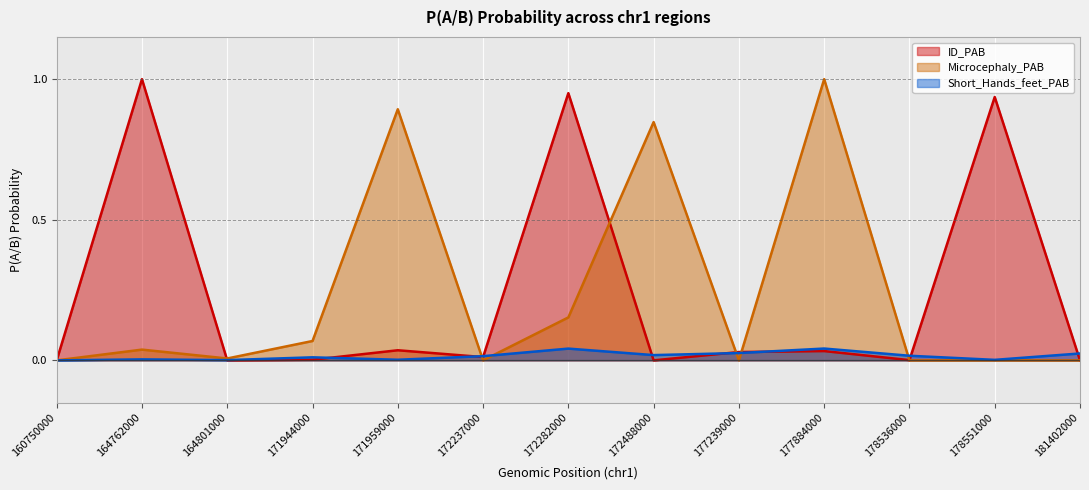

Is the value of Short_Hands_feet_PAB at 177884000 greater than the value of ID_PAB at 160750000?

Yes